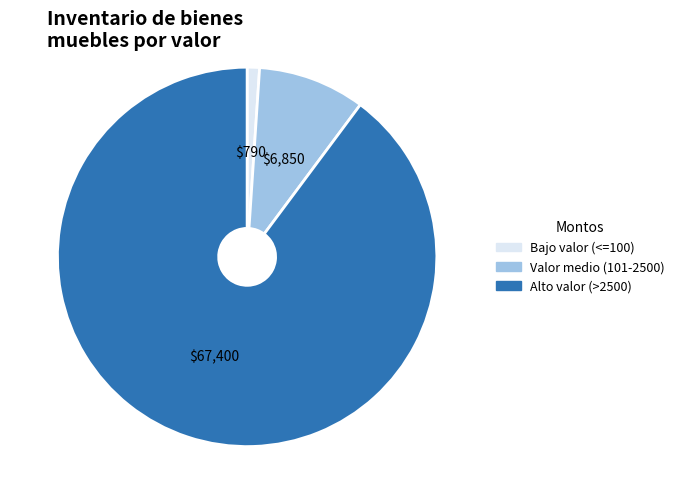

Does Alto valor (>2500) account for over 50% of the chart?

Yes